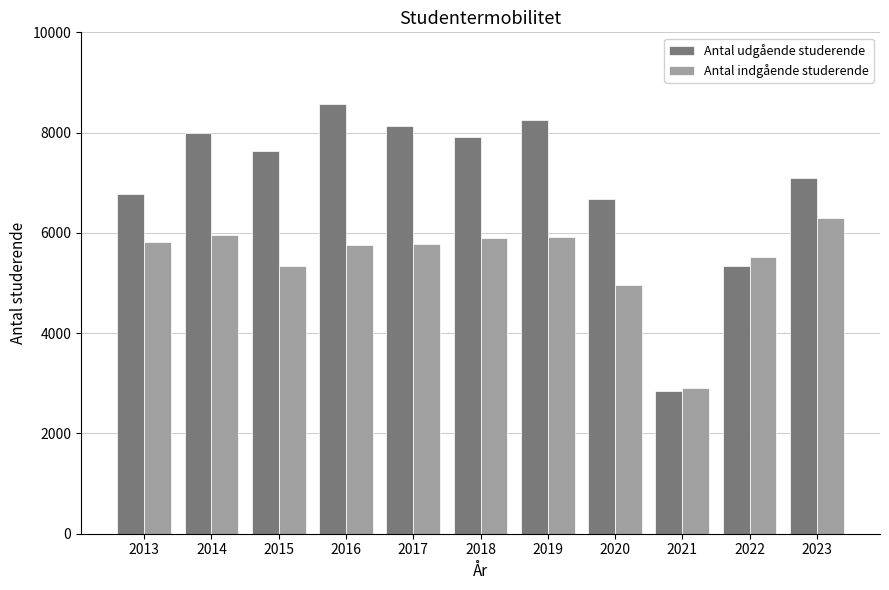

What is the spread (max minus min) of values at 2015?

2285